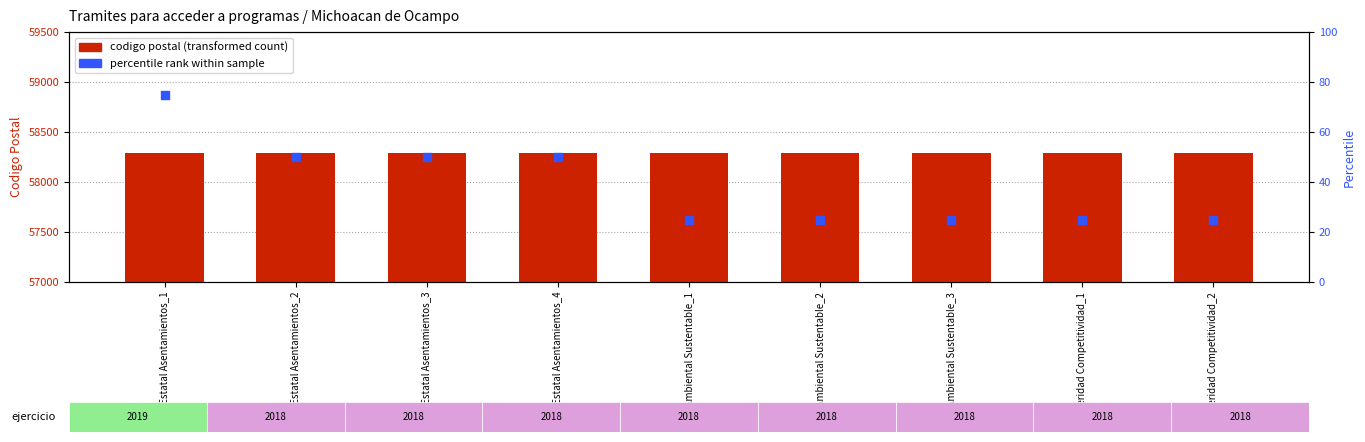

What is the total value across all series at Des. Ambiental Sustentable_3?

58315